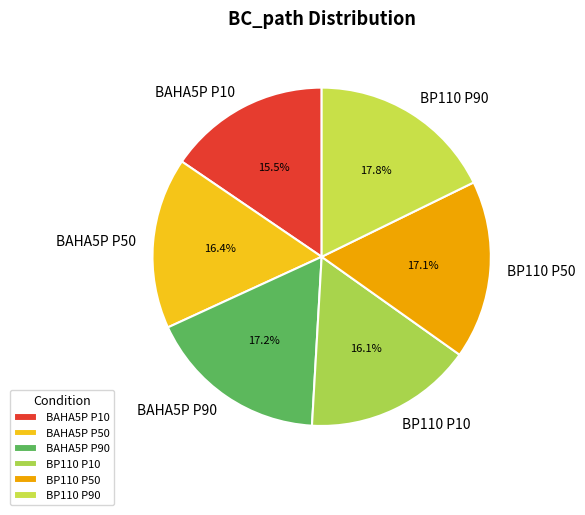

What percentage do BAHA5P P10 and BP110 P10 together represent?

31.6%